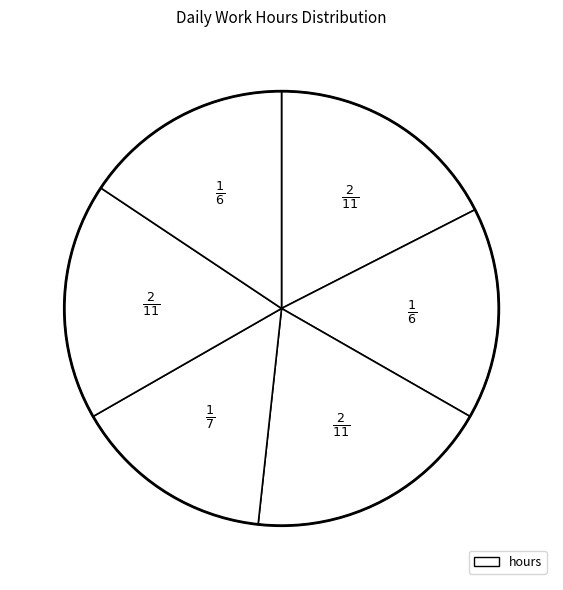

How many slices are in this pie chart?

6